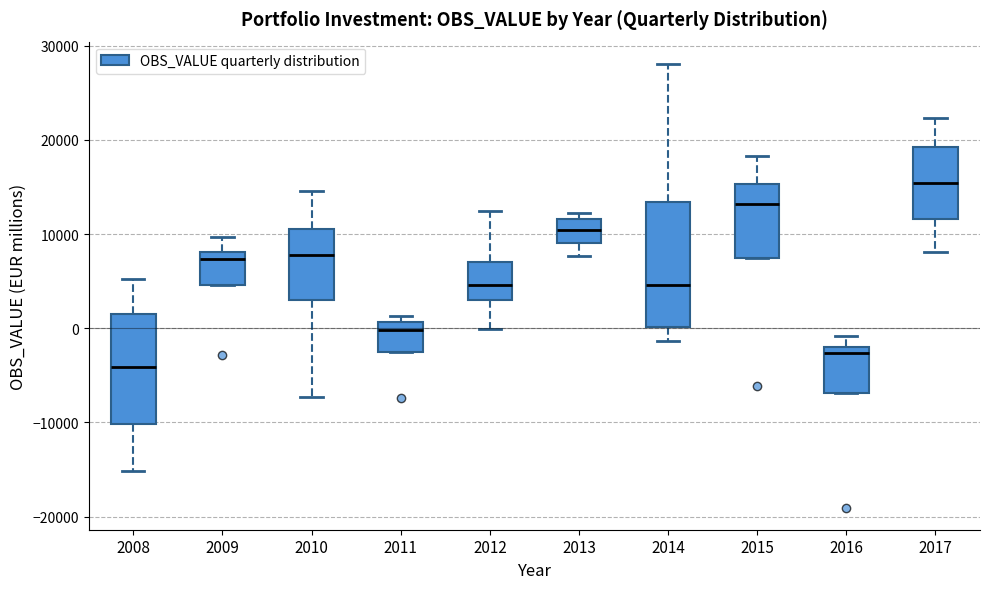

Which box's median line is the lowest?

2008